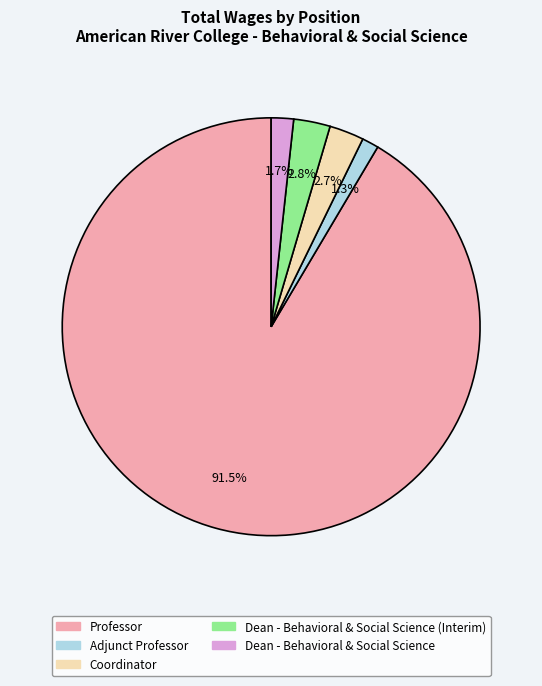

Which has a higher value, Coordinator or Professor?

Professor